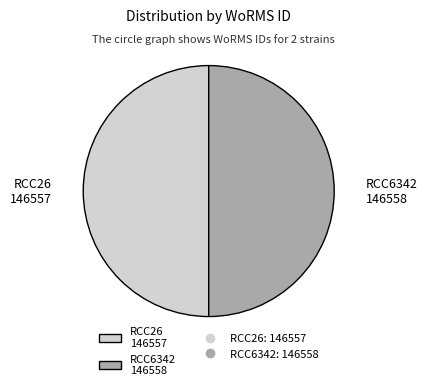

Combined, do RCC26 146557 and RCC6342 146558 account for over 50%?

Yes